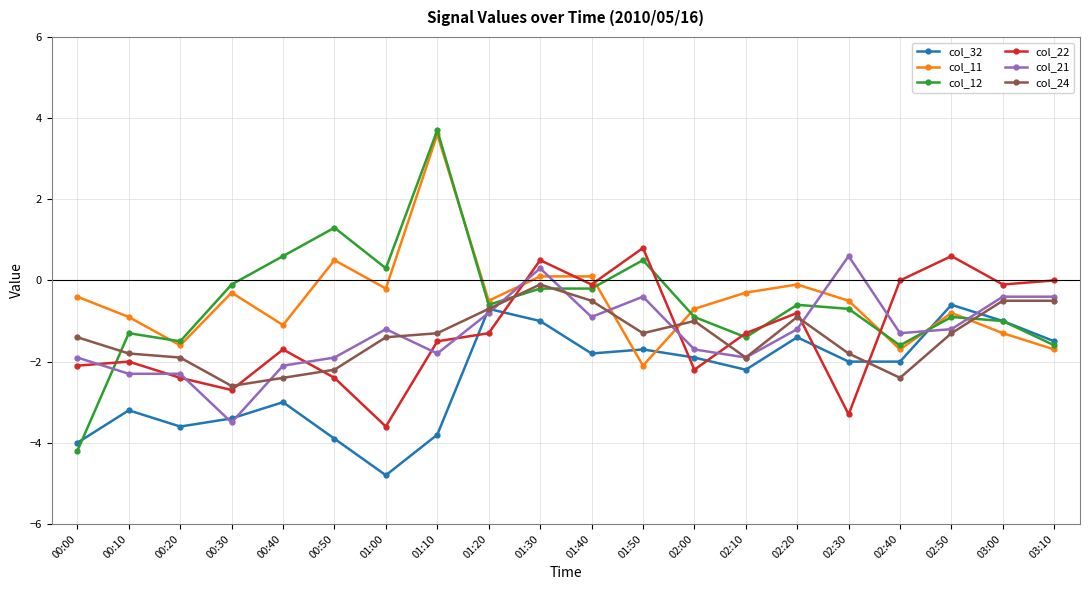

What is the label of the 3rd point from the left?

00:20